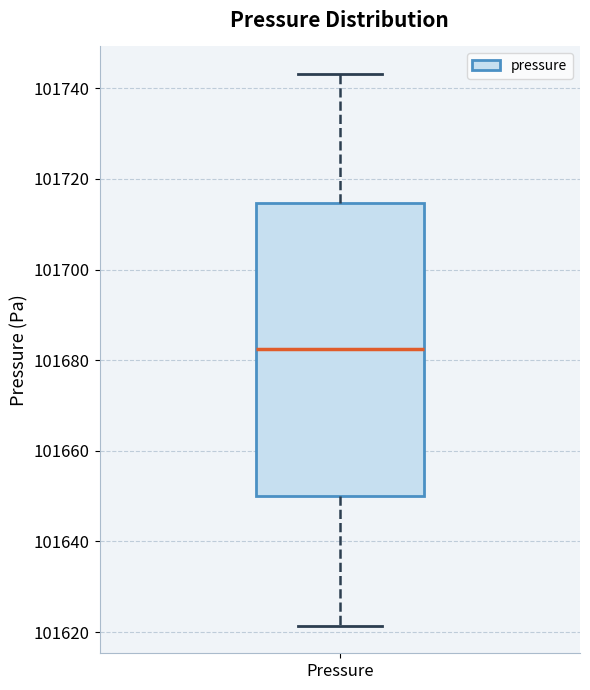

Transcribe this box plot: give where the median line is, the range the box spans, and where the two whiskers end, as read against the y-axis. The values are not printed on the chart, so give them approximately, as read against the axis.

median 101682, box 101650 to 101714, whiskers 101622 to 101744